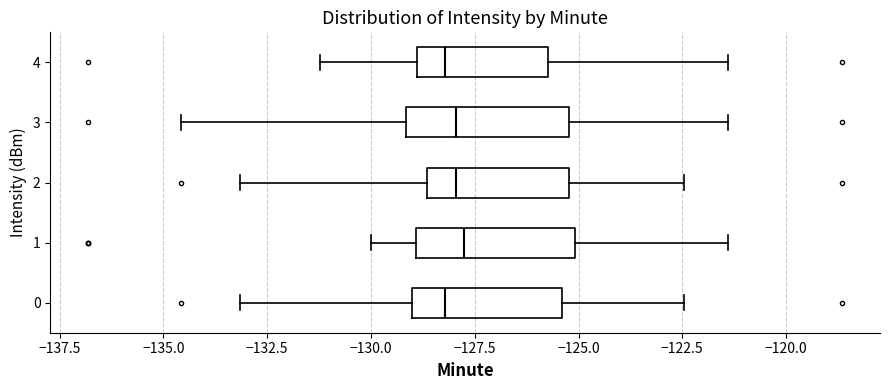

Where does the median line of the box at y = 1 sit on the x-axis? The values are not printed on the chart, so give them approximately, as read against the axis.

-128.0